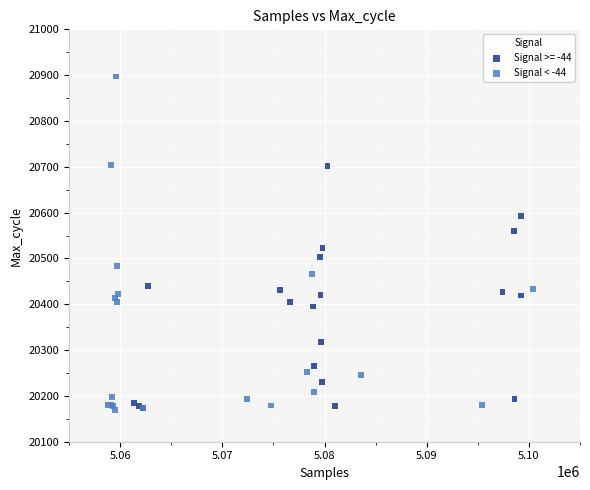

Which series has the largest Y range (max minus min)?

Signal < -44